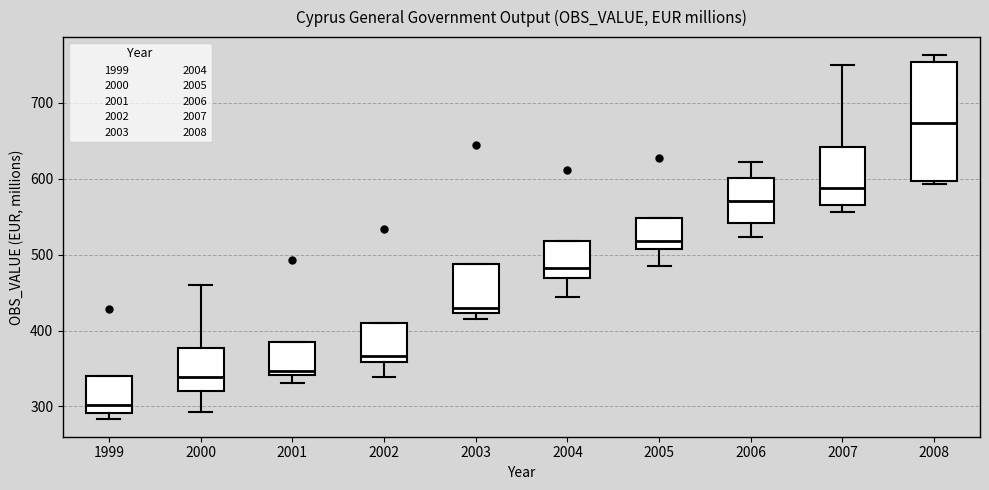

Where is the lower edge of the box at x = 2001 on the y-axis? The values are not printed on the chart, so give them approximately, as read against the axis.

340